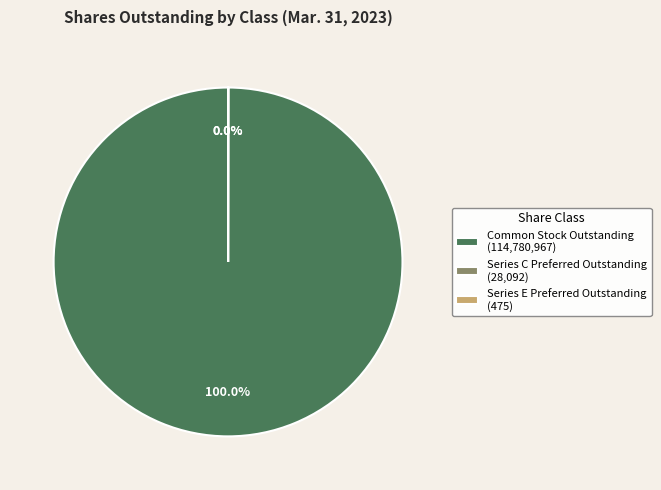

To the nearest percent, what portion does Common Stock Outstanding represent?

100%